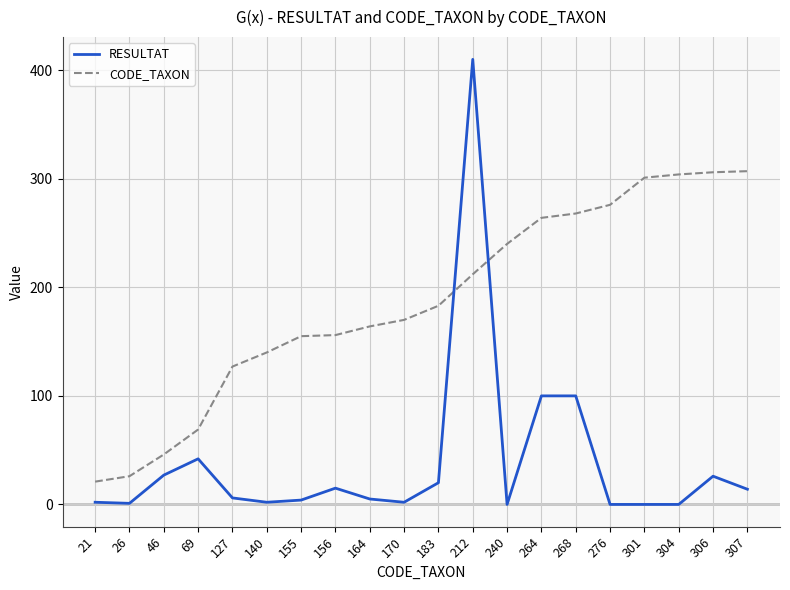

What is the maximum value for RESULTAT?

410